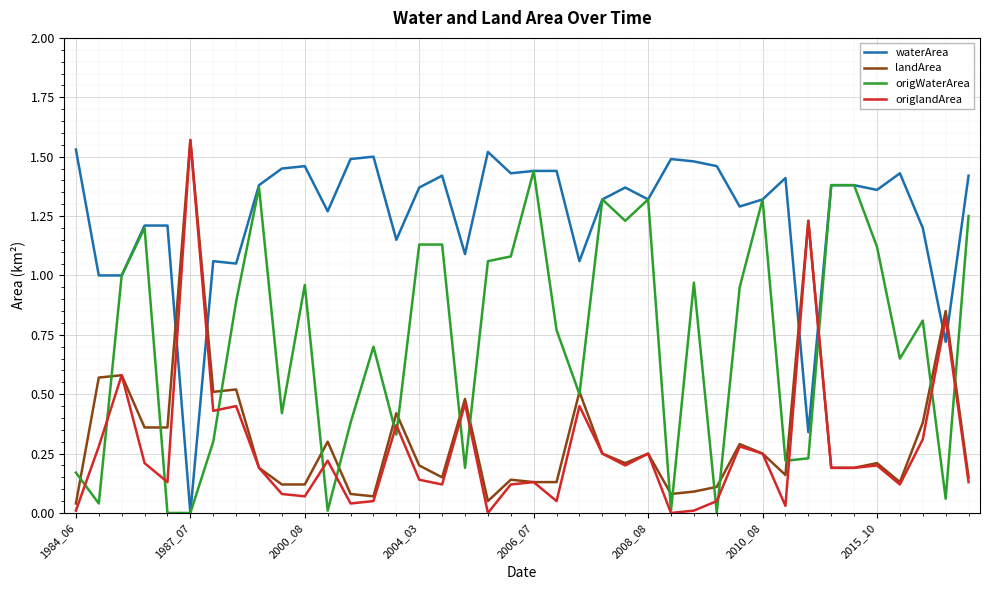

Which series has the largest total across all categories?

waterArea